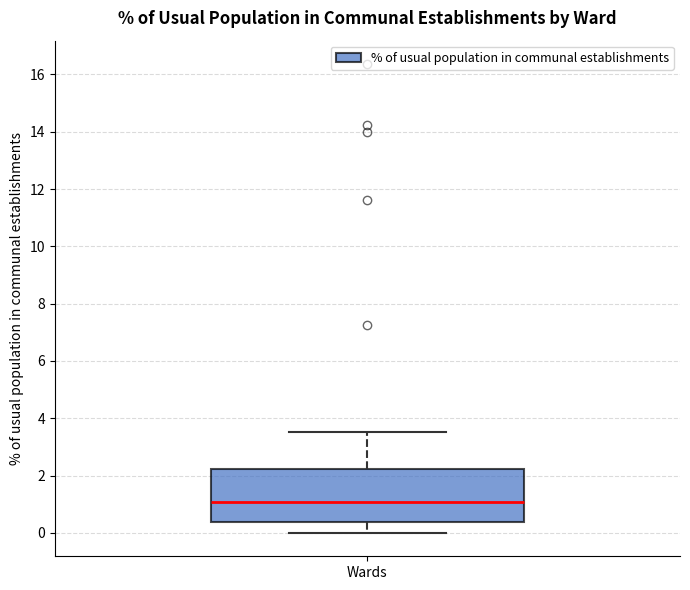

Transcribe this box plot: give where the median line is, the range the box spans, and where the two whiskers end, as read against the y-axis. The values are not printed on the chart, so give them approximately, as read against the axis.

median 1.0, box 0.4 to 2.2, whiskers 0.0 to 3.6